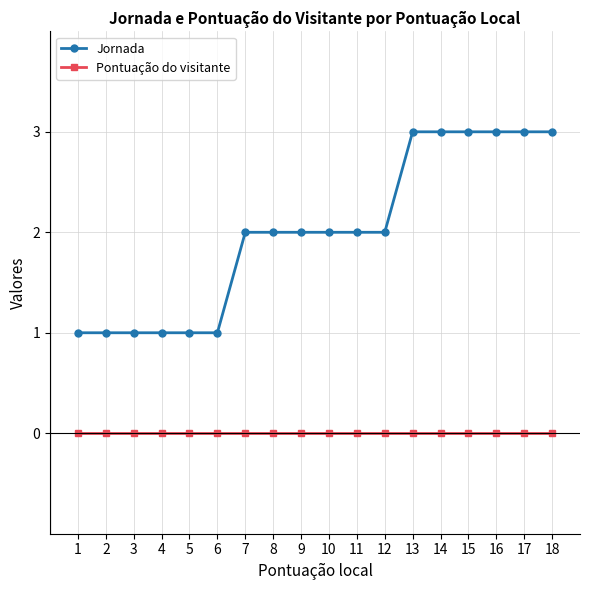

How many data points does each series have?

18